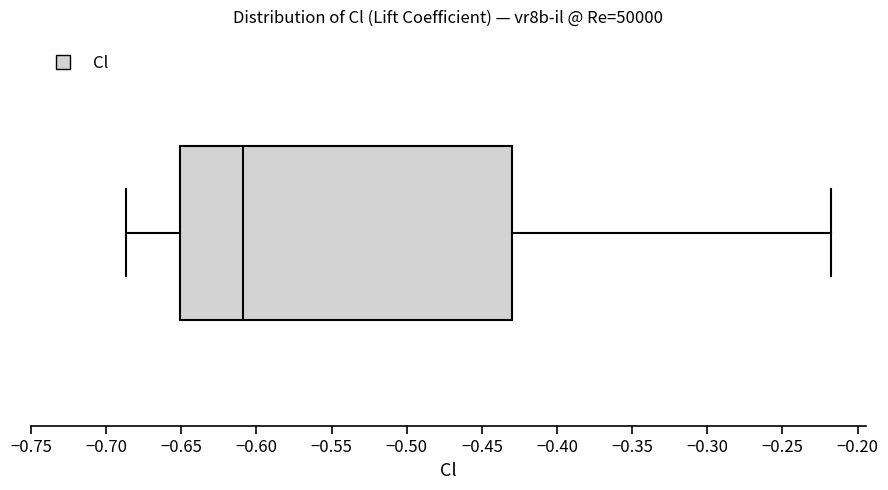

Transcribe this box plot: give where the median line is, the range the box spans, and where the two whiskers end, as read against the x-axis. The values are not printed on the chart, so give them approximately, as read against the axis.

median -0.610, box -0.650 to -0.430, whiskers -0.685 to -0.220